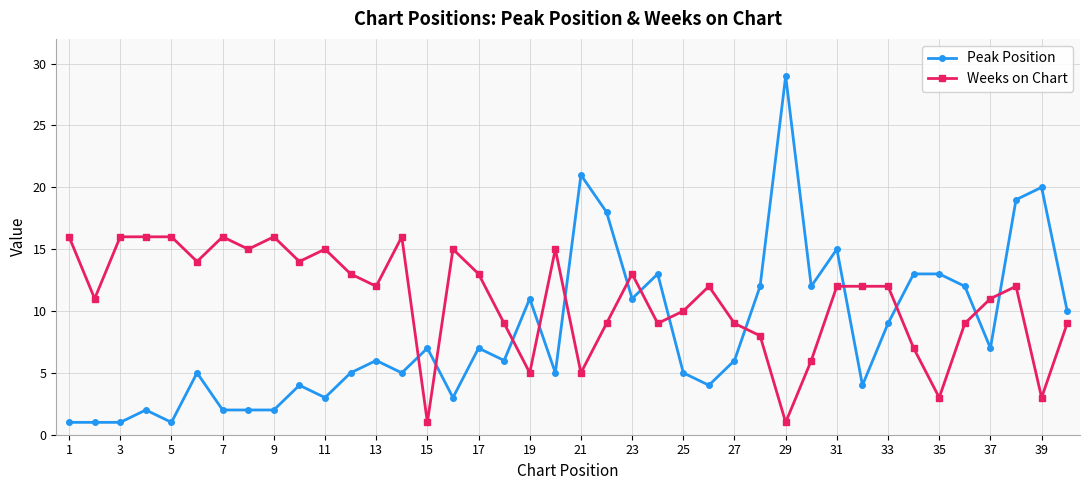

True or false: Peak Position and Weeks on Chart cross at least once.

True